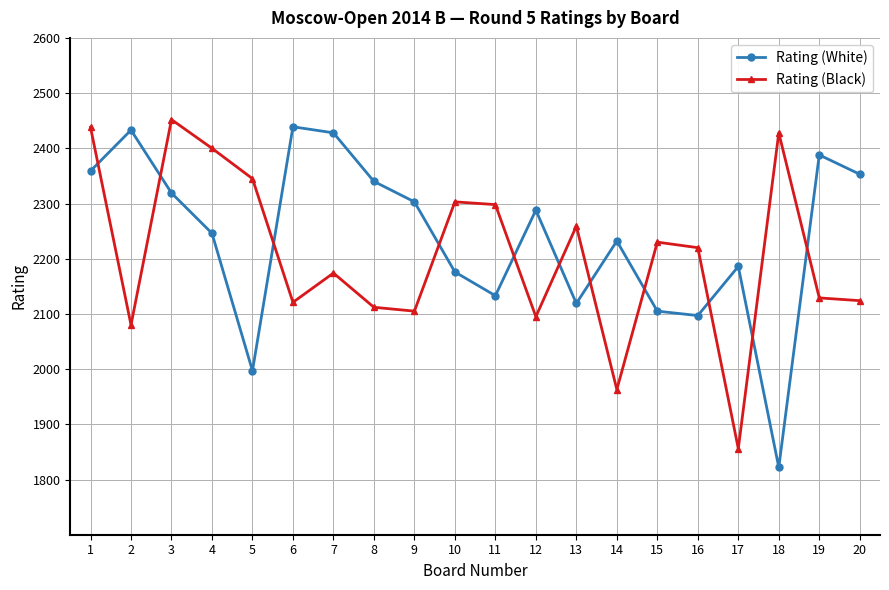

What is the difference between the highest and lowest values at 18?

606